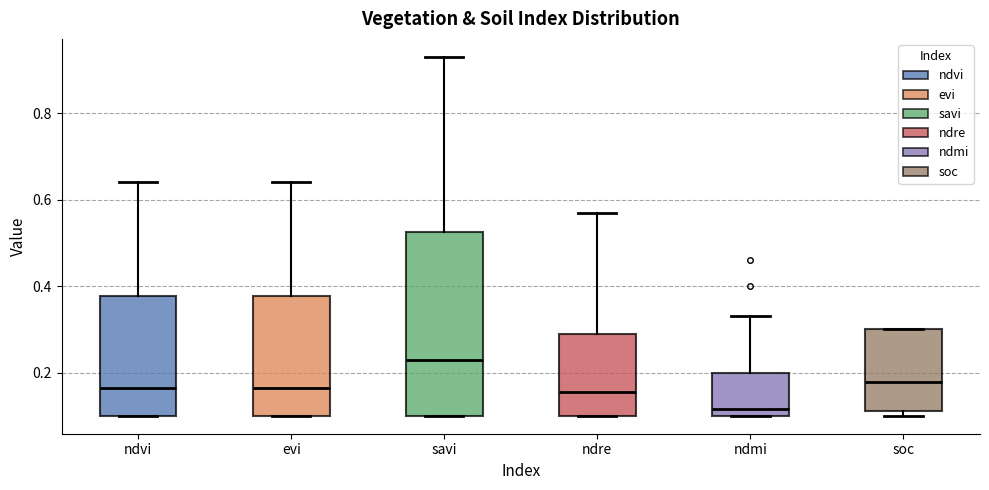

Which box is the tallest, from its lower edge to its upper edge?

savi